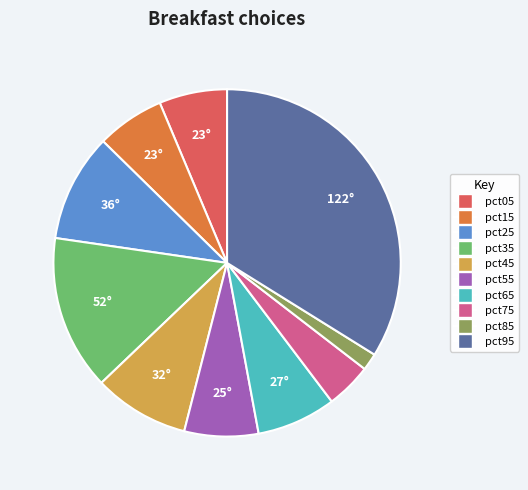

The pct55 slice represents 7% of the pie. True or false?

True